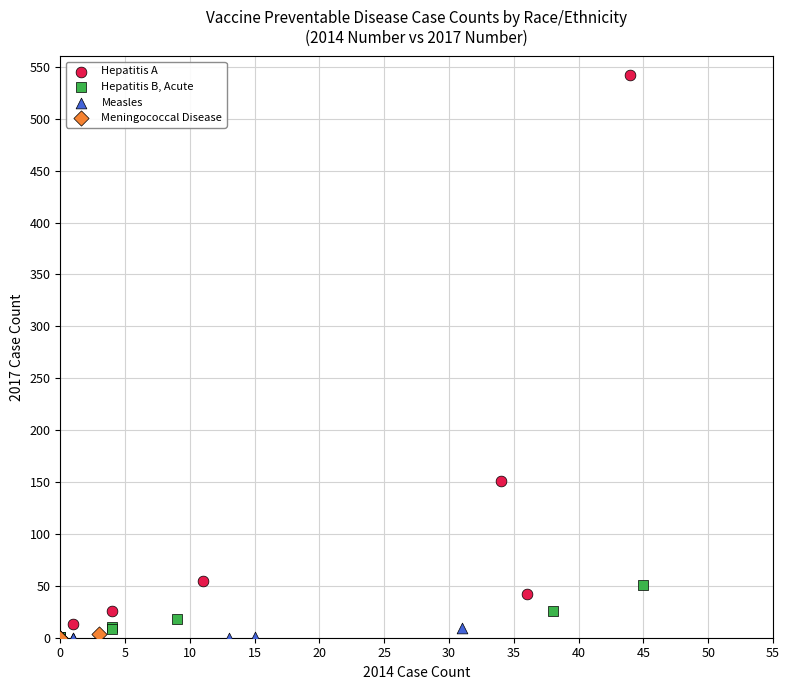

What are all the series names shown in the legend?

Hepatitis A, Hepatitis B, Acute, Measles, Meningococcal Disease